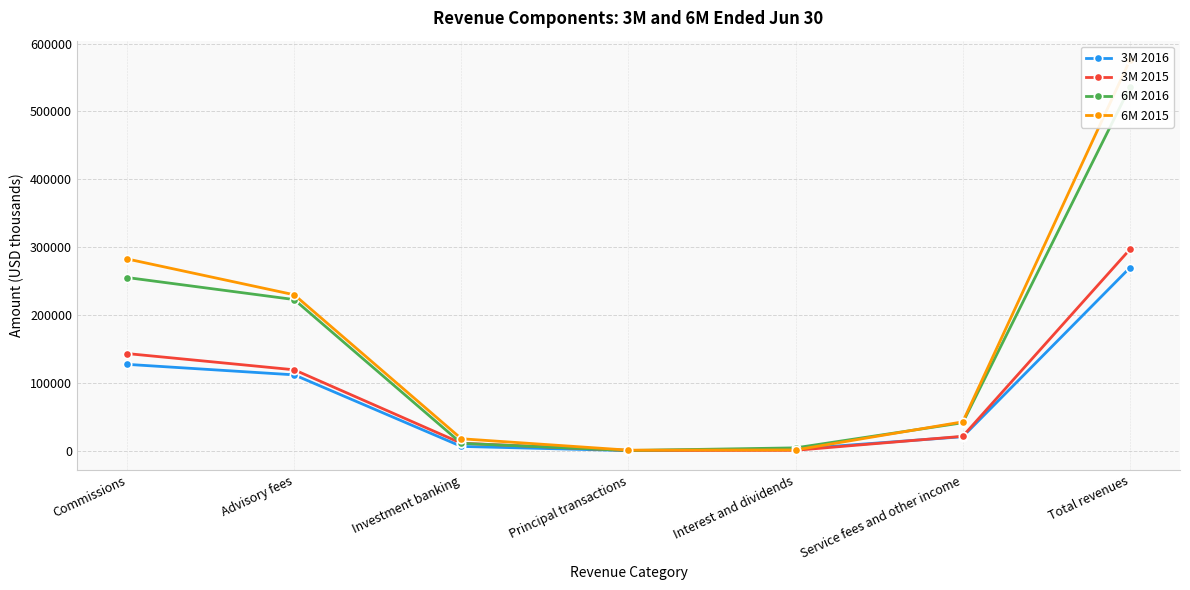

Is it true that 3M 2016 equals 269775 at Total revenues?

True